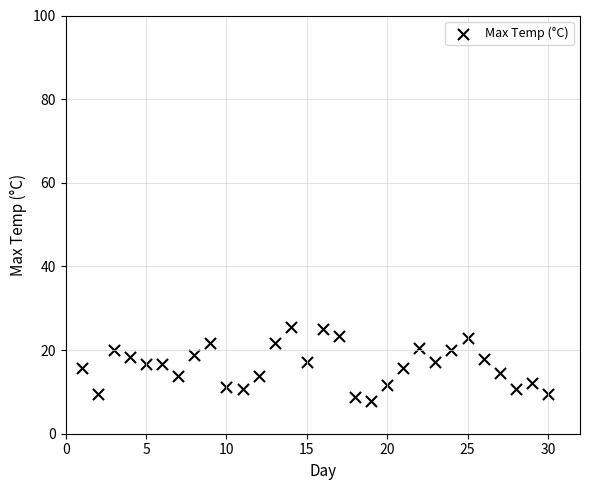

List the coordinates of all points as (Y, X) pairs, reading left to right.

(15.6, 1.0)  (9.4, 2.0)  (20.0, 3.0)  (18.3, 4.0)  (16.7, 5.0)  (16.7, 6.0)  (13.9, 7.0)  (18.9, 8.0)  (21.7, 9.0)  (11.1, 10.0)  (10.6, 11.0)  (13.9, 12.0)  (21.7, 13.0)  (25.6, 14.0)  (17.2, 15.0)  (25.0, 16.0)  (23.3, 17.0)  (8.9, 18.0)  (7.8, 19.0)  (11.7, 20.0)  (15.6, 21.0)  (20.6, 22.0)  (17.2, 23.0)  (20.0, 24.0)  (22.8, 25.0)  (17.8, 26.0)  (14.4, 27.0)  (10.6, 28.0)  (12.2, 29.0)  (9.4, 30.0)